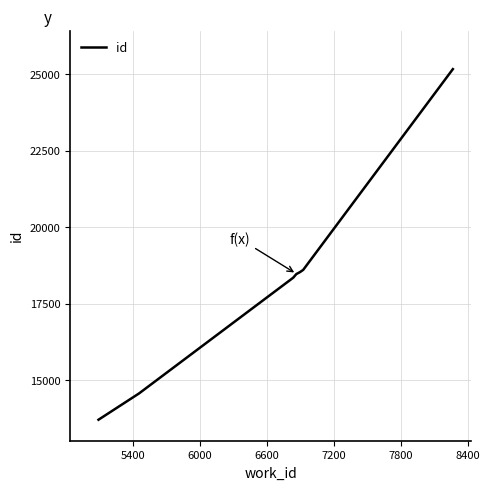

What is the greatest value displayed?

25163